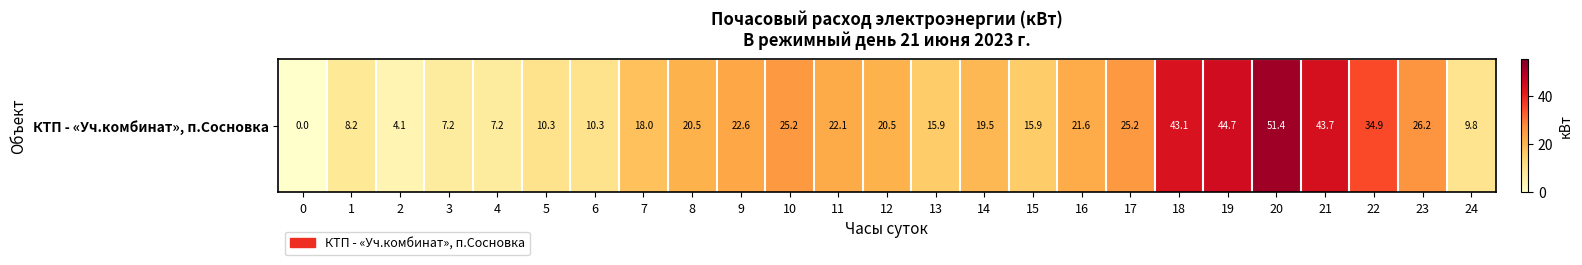

What is the difference between the second highest and second lowest values?

40.6